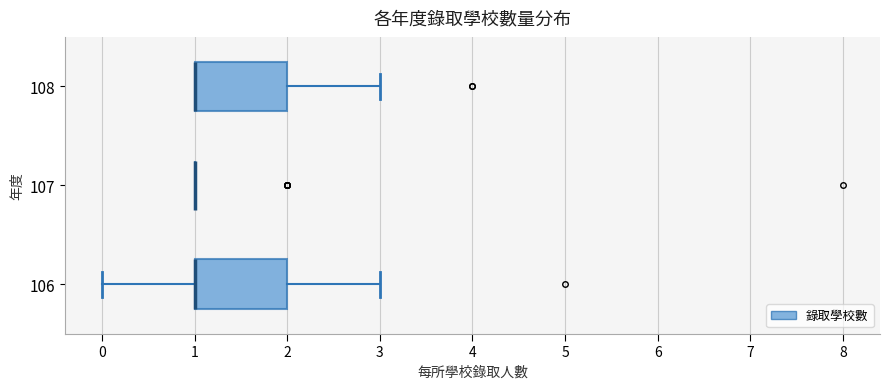

Reading bottom to top, read every box against the x-axis: the position of its median line, the range the box covers, and the ends of its whiskers. The values are not printed on the chart, so give them approximately, as read against the axis.

106: median 1 (drawn on the box's left edge), box 1 to 2, whiskers 0 to 3
107: box collapsed to a line at 1, whiskers 1 to 1
108: median 1 (drawn on the box's left edge), box 1 to 2, whiskers 1 to 3